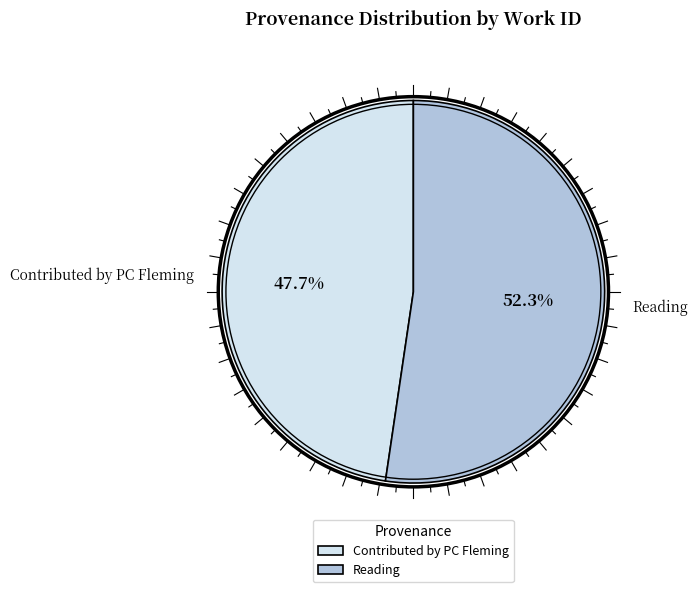

The Reading slice represents 62% of the pie. True or false?

False